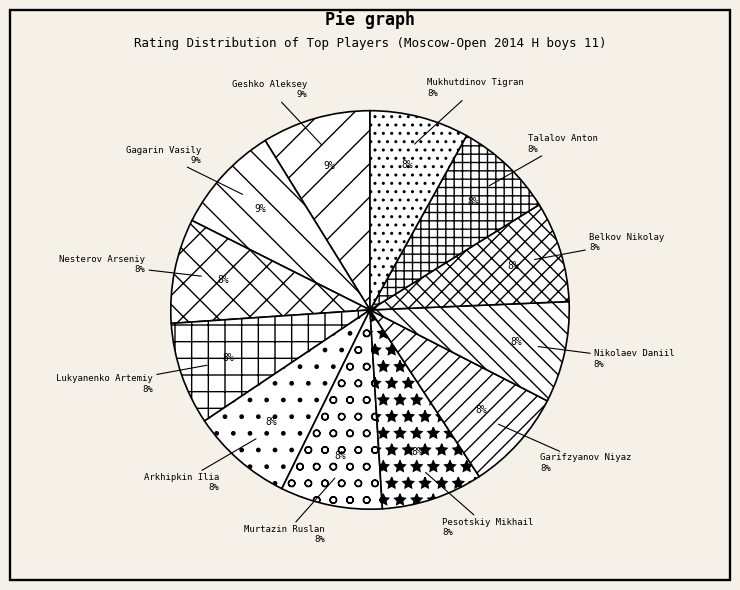

Which has a higher value, Geshko Aleksey or Gagarin Vasily?

Geshko Aleksey